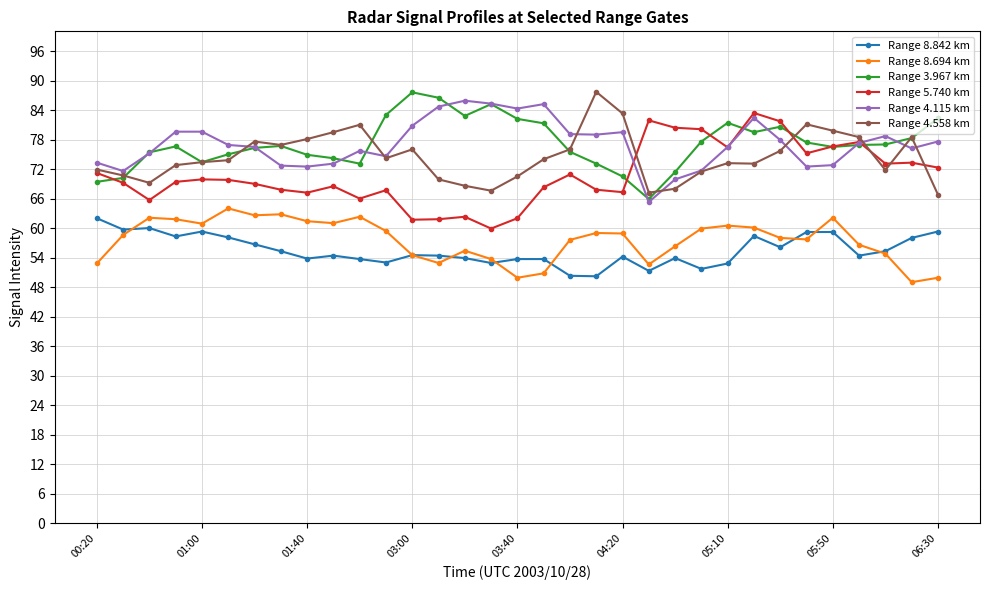

True or false: Range 3.967 km and Range 8.694 km cross at least once.

False